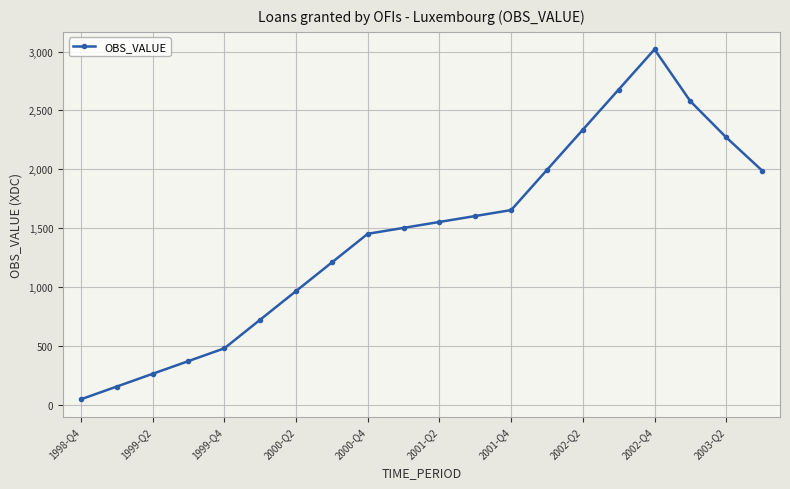

What is the average value?

1442.7